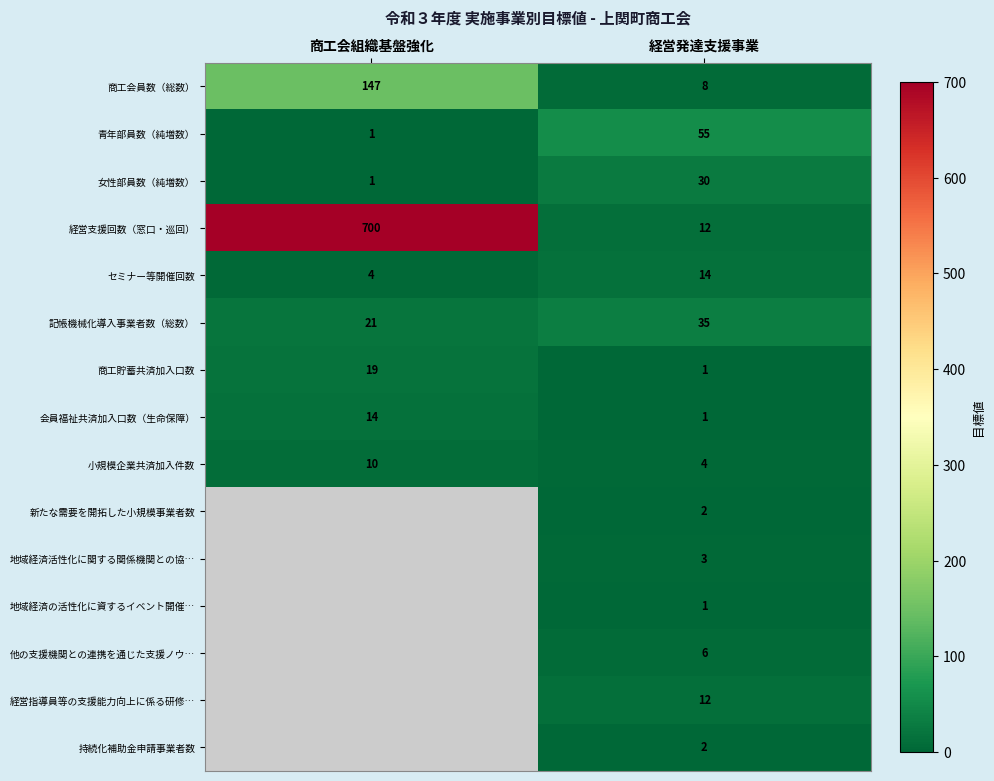

What is the total value across all series at 経営発達支援事業?

186